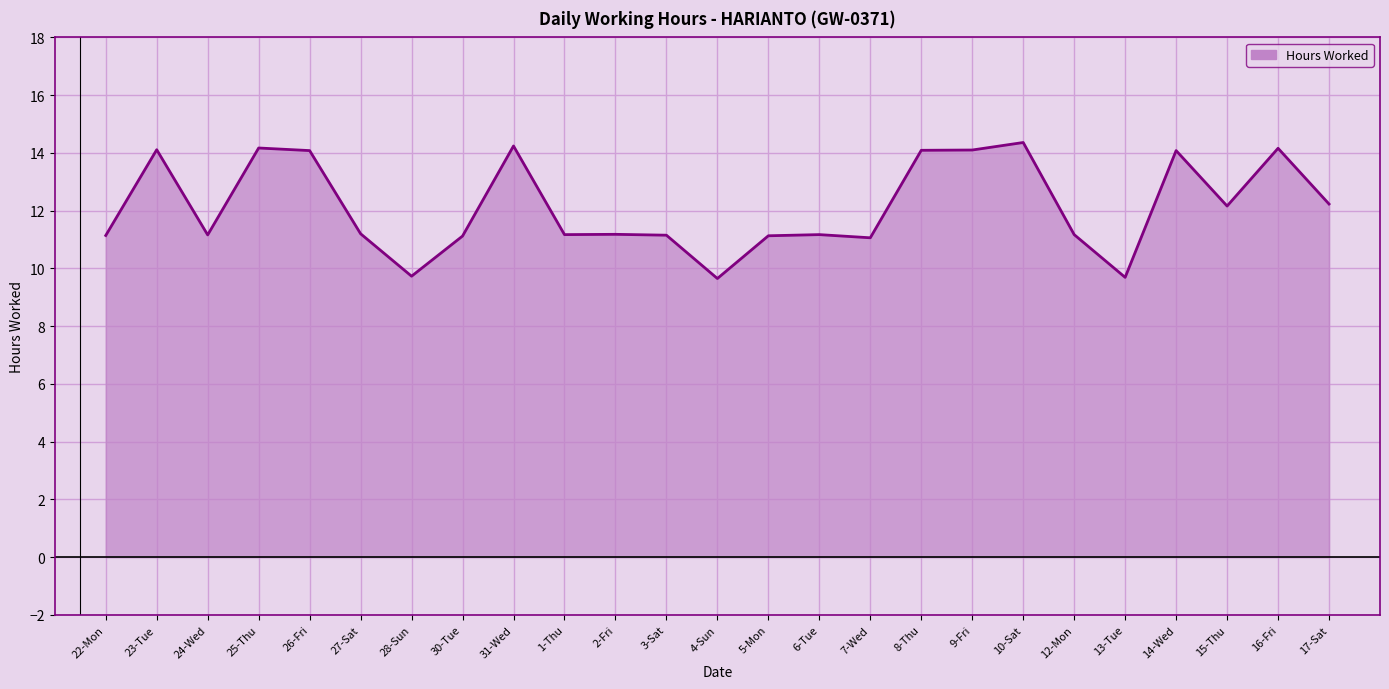

What value does the data have at 6-Tue?

11.2